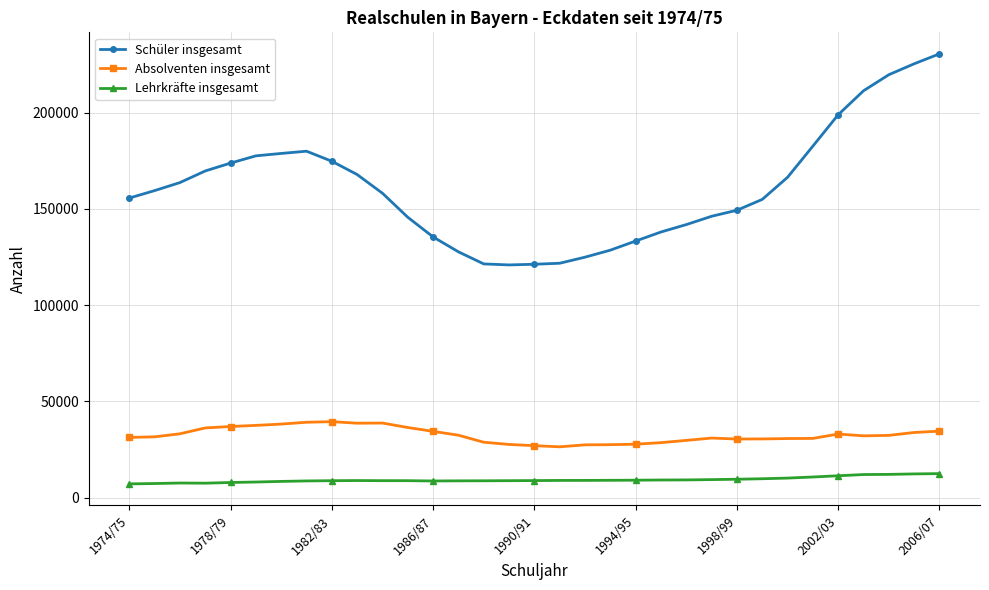

True or false: Schüler insgesamt and Lehrkräfte insgesamt cross at least once.

False